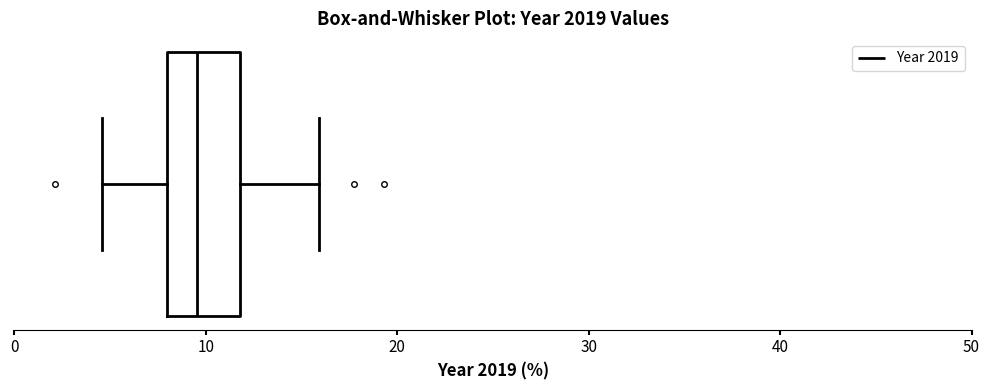

Transcribe this box plot: give where the median line is, the range the box spans, and where the two whiskers end, as read against the x-axis. The values are not printed on the chart, so give them approximately, as read against the axis.

median 10, box 8 to 12, whiskers 5 to 16